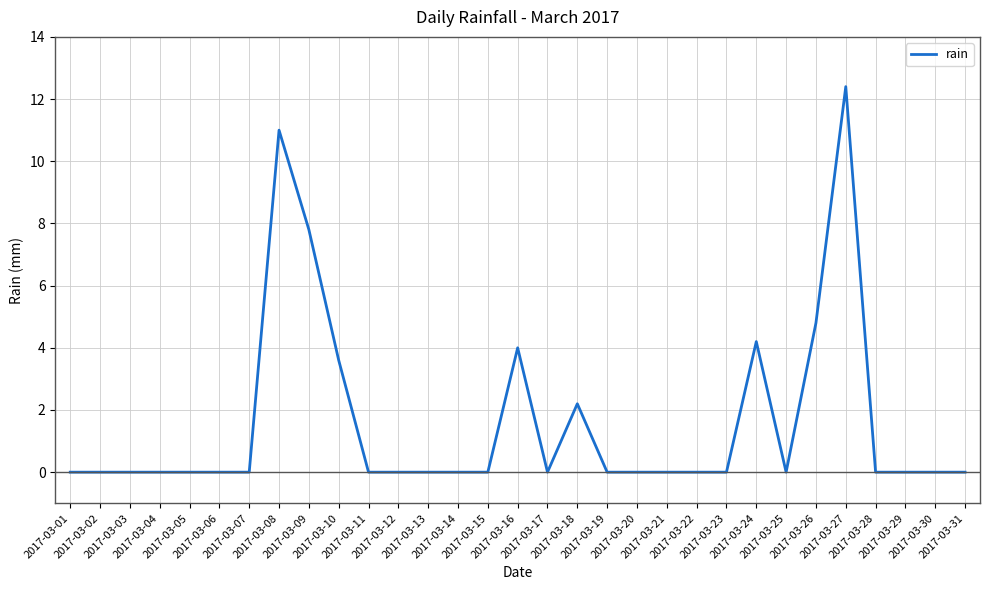

What is the average value?

1.6